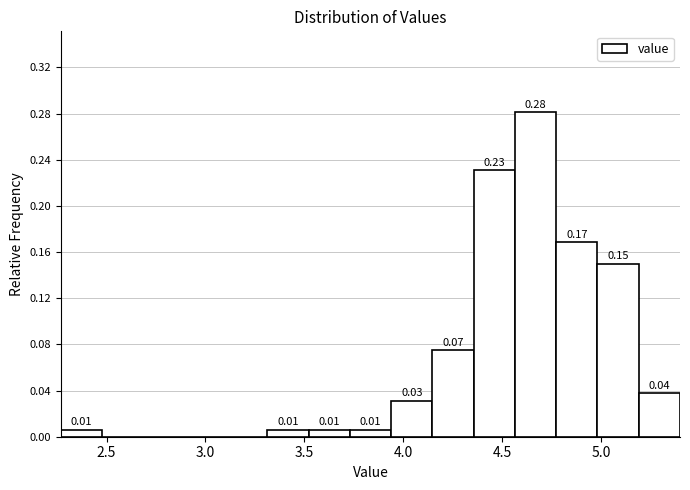

Which range on the x-axis has the tallest bar?

4.55 to 4.75